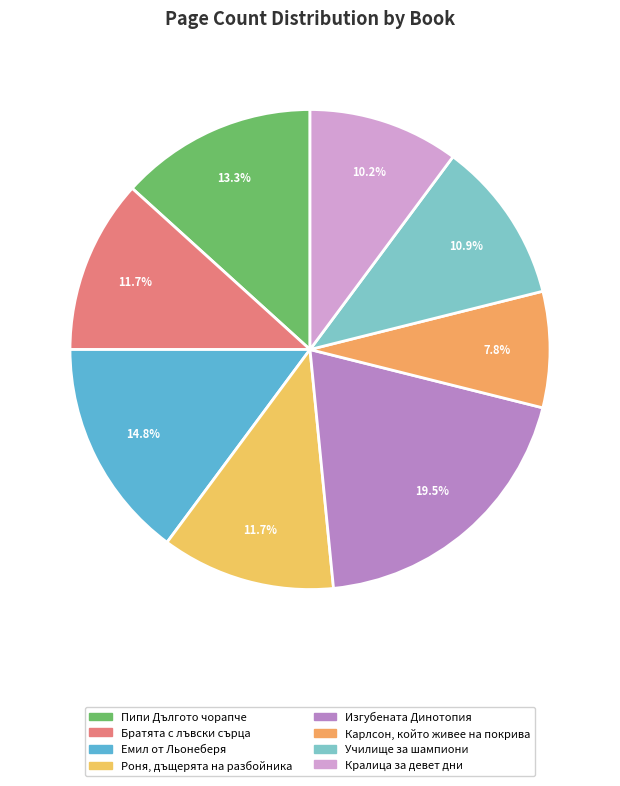

Rank the categories by value from lowest to highest.

Карлсон, който живее на покрива, Кралица за девет дни, Училище за шампиони, Братята с лъвски сърца, Роня, дъщерята на разбойника, Пипи Дългото чорапче, Емил от Льонеберя, Изгубената Динотопия